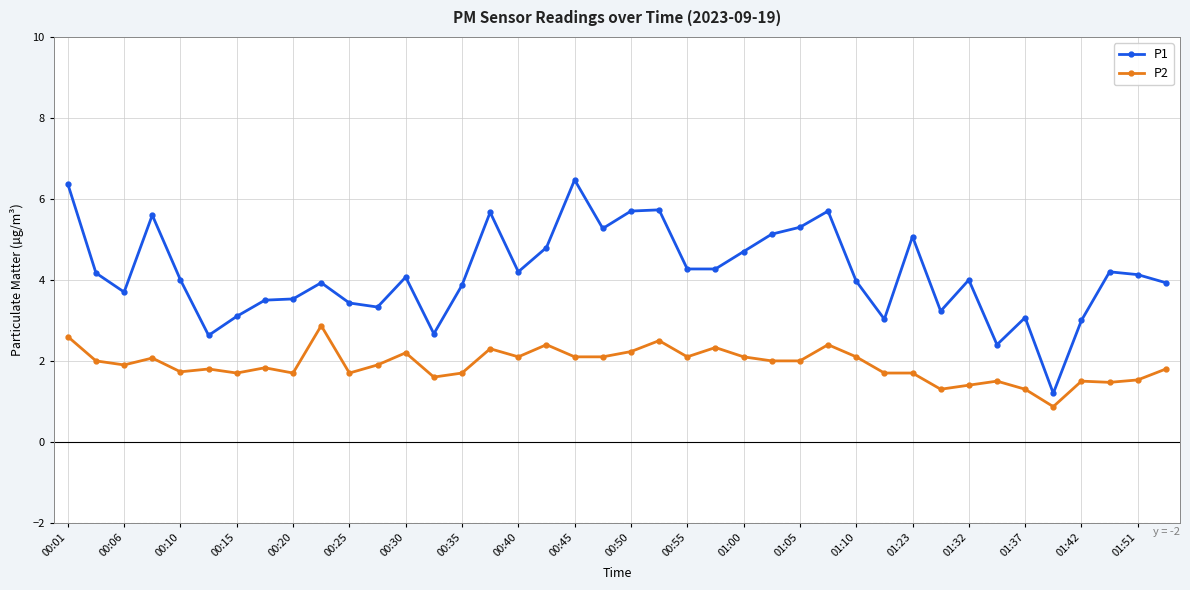

True or false: P2 and P1 cross at least once.

False